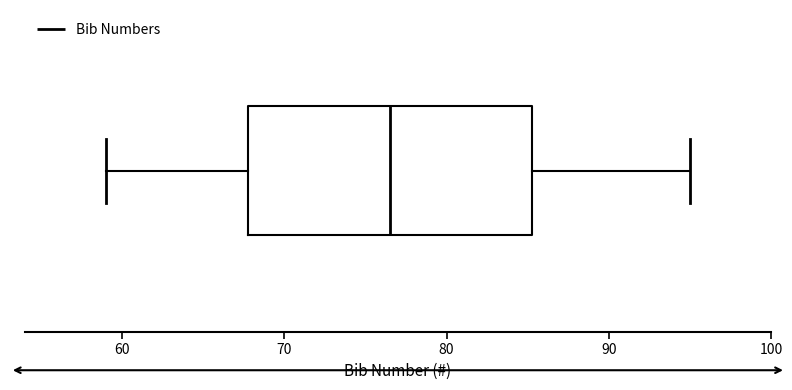

Where does the left whisker of the box end on the x-axis? The values are not printed on the chart, so give them approximately, as read against the axis.

59